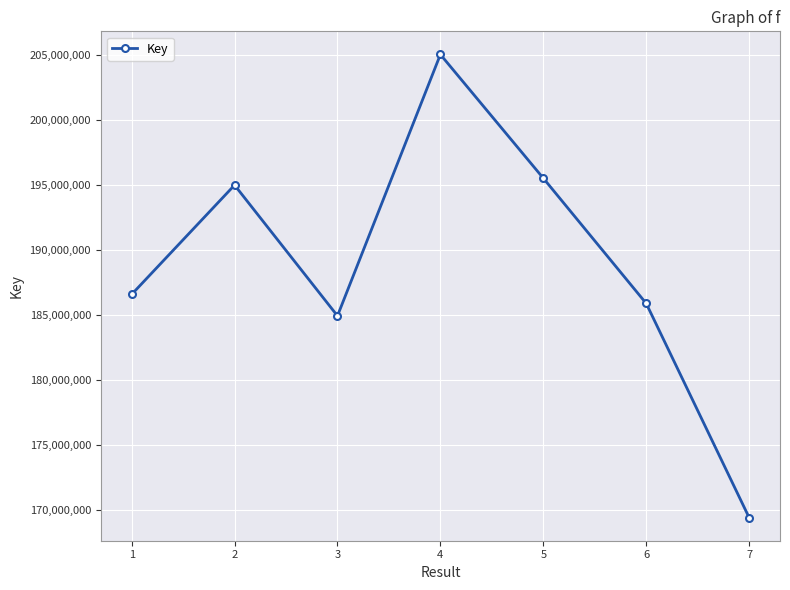

At which category does the chart reach its minimum across all series?

7